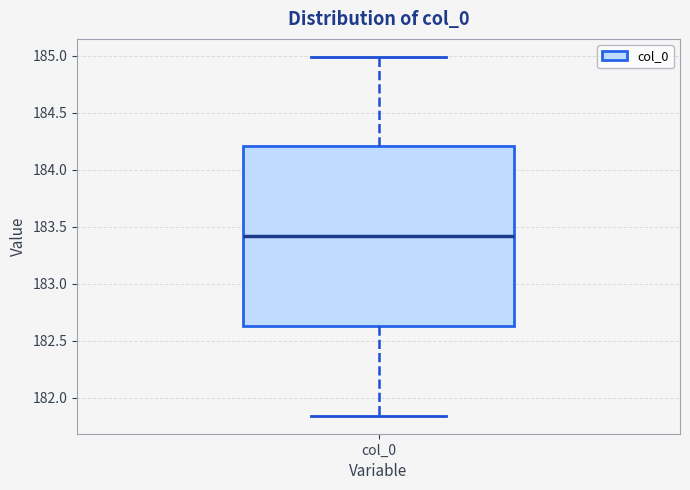

Read this box plot against the y-axis: the position of the median line, the range covered by the box, and the ends of both whiskers. The values are not printed on the chart, so give them approximately, as read against the axis.

median 183.40, box 182.65 to 184.20, whiskers 181.85 to 185.00